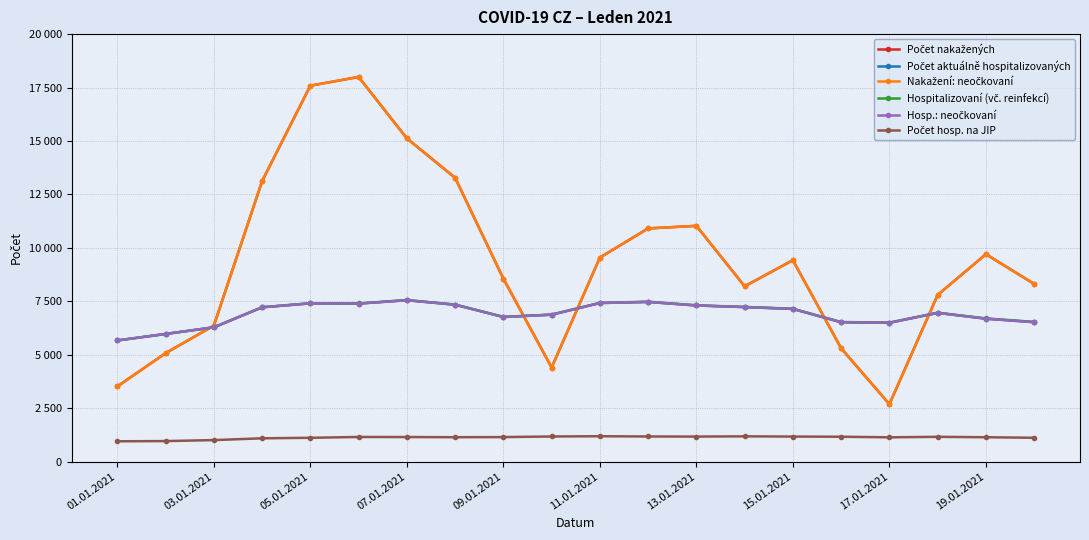

Is this an area chart (filled region under the line)?

No